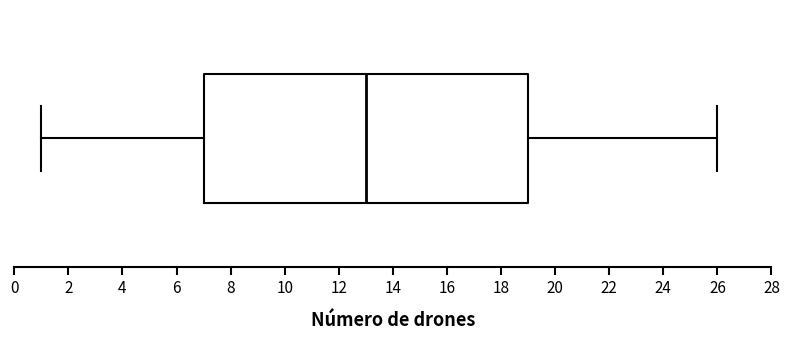

Transcribe this box plot: give where the median line is, the range the box spans, and where the two whiskers end, as read against the x-axis. The values are not printed on the chart, so give them approximately, as read against the axis.

median 13, box 7 to 19, whiskers 1 to 26